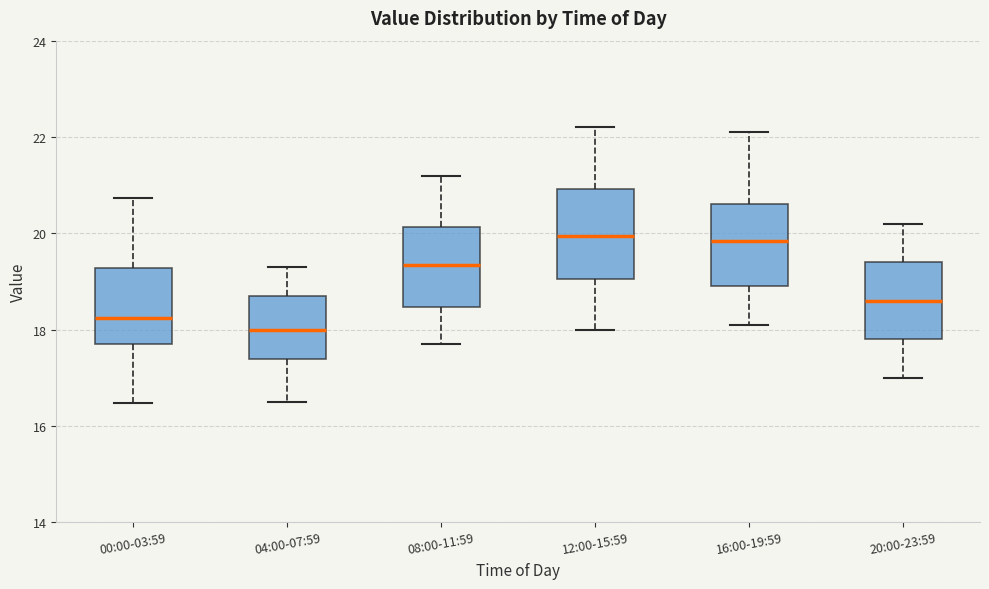

Reading left to right, read every box against the y-axis: the position of its median line, the range the box covers, and the ends of its whiskers. The values are not printed on the chart, so give them approximately, as read against the axis.

00:00-03:59: median 18.2, box 17.6 to 19.2, whiskers 16.4 to 20.8
04:00-07:59: median 18.0, box 17.4 to 18.8, whiskers 16.6 to 19.4
08:00-11:59: median 19.4, box 18.4 to 20.2, whiskers 17.8 to 21.2
12:00-15:59: median 20.0, box 19.0 to 21.0, whiskers 18.0 to 22.2
16:00-19:59: median 19.8, box 19.0 to 20.6, whiskers 18.2 to 22.2
20:00-23:59: median 18.6, box 17.8 to 19.4, whiskers 17.0 to 20.2